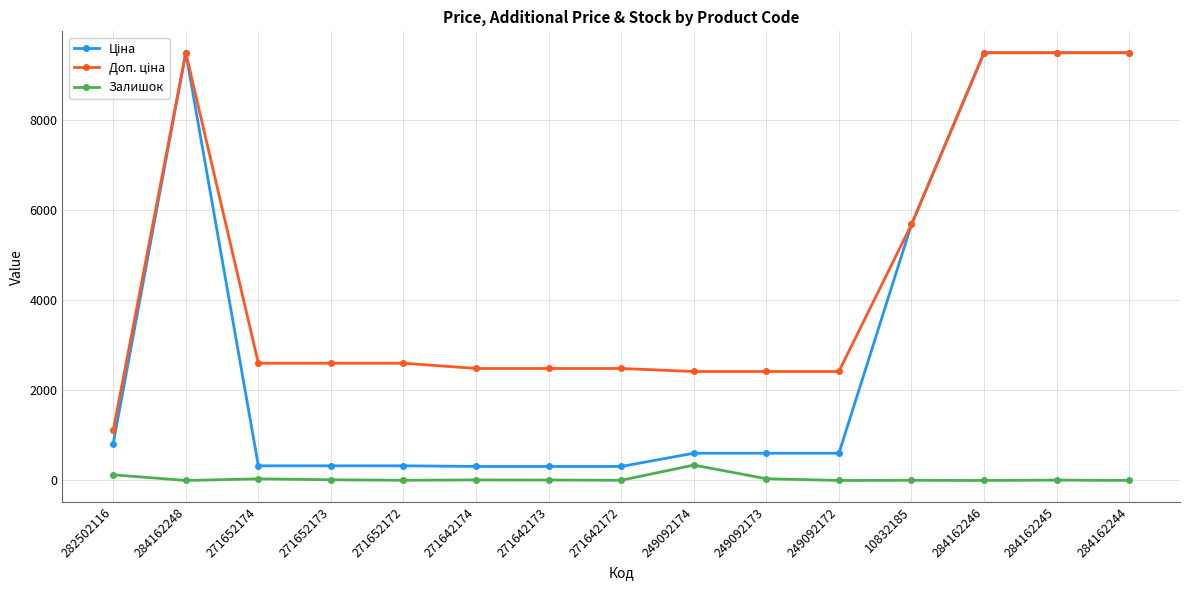

What is the highest value of the Залишок series?

341.0